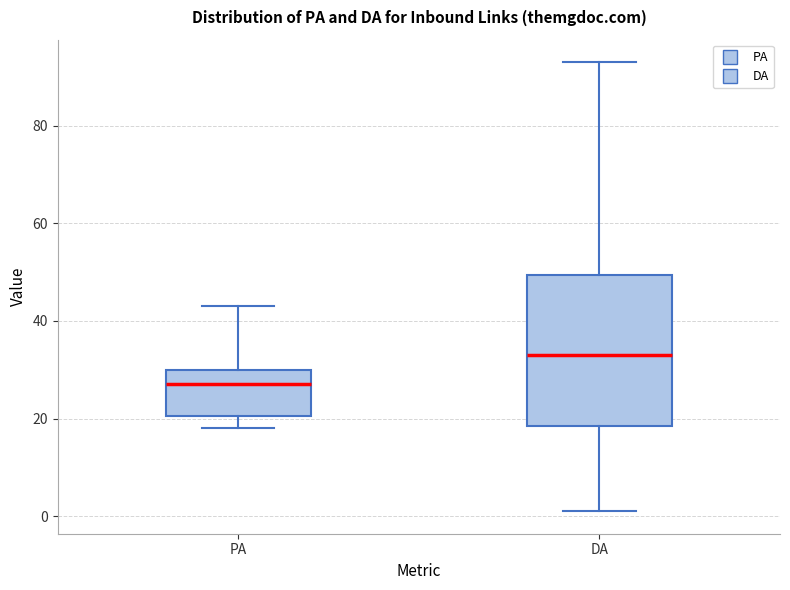

Reading left to right, transcribe this box plot: for each box, give where its median line is, the range the box spans, and where its two whiskers end, as read against the y-axis. The values are not printed on the chart, so give them approximately, as read against the axis.

PA: median 28, box 20 to 30, whiskers 18 to 44
DA: median 34, box 18 to 50, whiskers 2 to 94